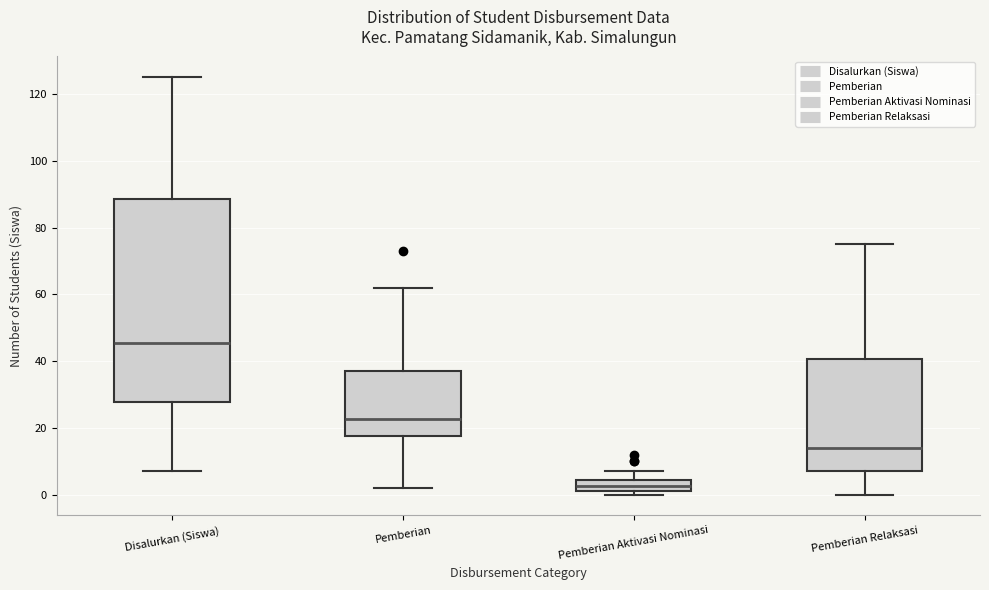

Reading left to right, read every box against the y-axis: the position of its median line, the range the box covers, and the ends of its whiskers. The values are not printed on the chart, so give them approximately, as read against the axis.

Disalurkan (Siswa): median 46, box 28 to 88, whiskers 8 to 126
Pemberian: median 22, box 18 to 38, whiskers 2 to 62
Pemberian Aktivasi Nominasi: median 2 (inside the box), box 2 to 4, whiskers 0 to 8
Pemberian Relaksasi: median 14, box 8 to 40, whiskers 0 to 76